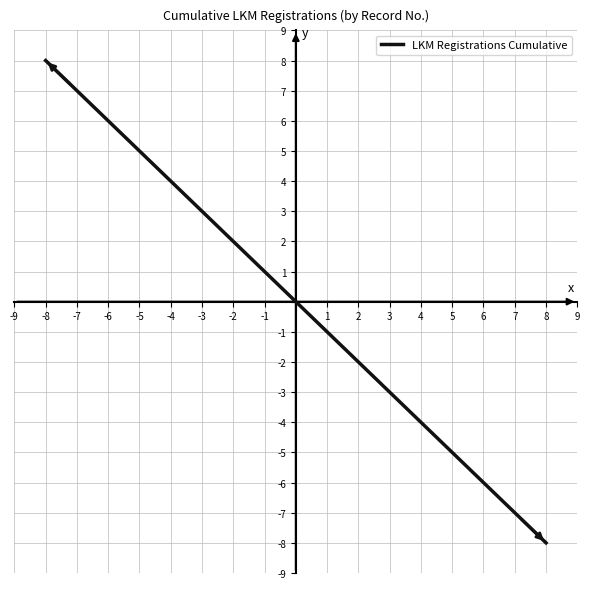

How many lines are shown in the chart?

1